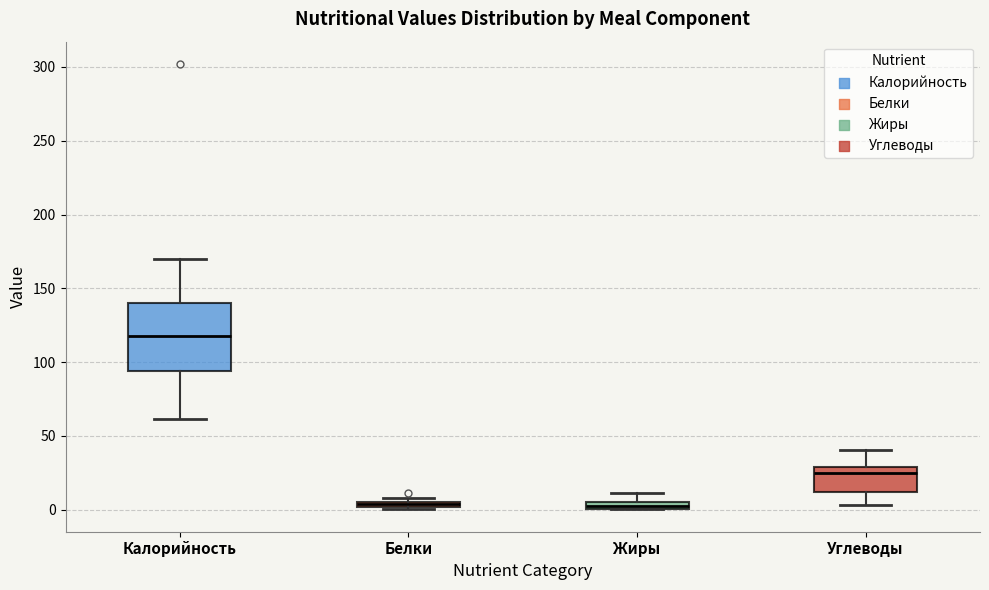

Where is the lower edge of the box for Белки on the y-axis? The values are not printed on the chart, so give them approximately, as read against the axis.

0